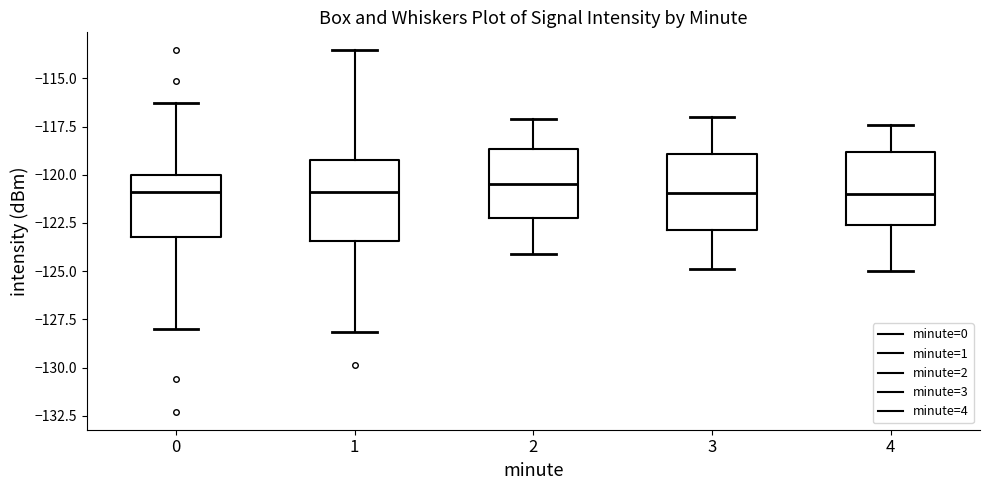

Reading left to right, read every box against the y-axis: the position of its median line, the range the box covers, and the ends of its whiskers. The values are not printed on the chart, so give them approximately, as read against the axis.

0: median -121.0, box -123.0 to -120.0, whiskers -128.0 to -116.5
1: median -121.0, box -123.5 to -119.0, whiskers -128.0 to -113.5
2: median -120.5, box -122.0 to -118.5, whiskers -124.0 to -117.0
3: median -121.0, box -123.0 to -119.0, whiskers -125.0 to -117.0
4: median -121.0, box -122.5 to -119.0, whiskers -125.0 to -117.5